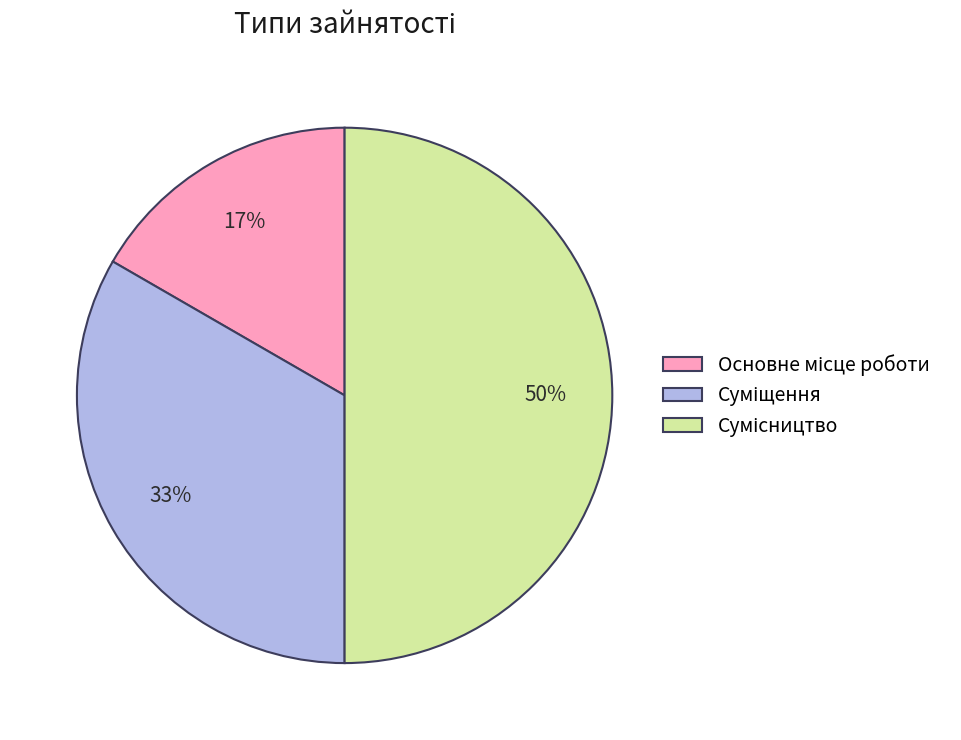

To the nearest percent, what is the difference between the largest and smallest slice percentages?

33%